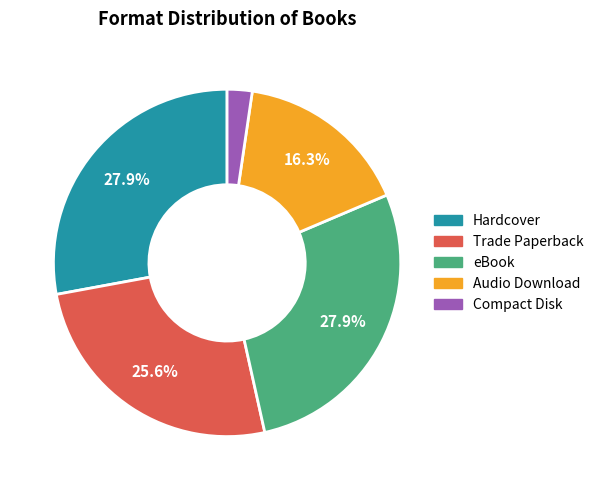

What percentage is the Audio Download slice, to the nearest percent?

16%